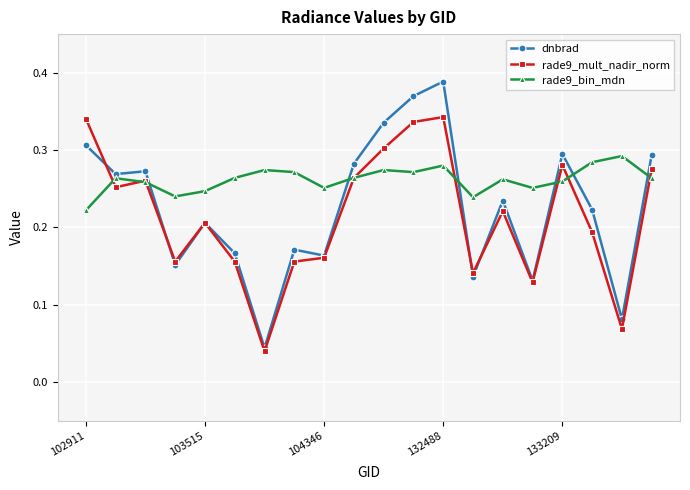

List the series in order of their peak value, highest first.

dnbrad, rade9_mult_nadir_norm, rade9_bin_mdn